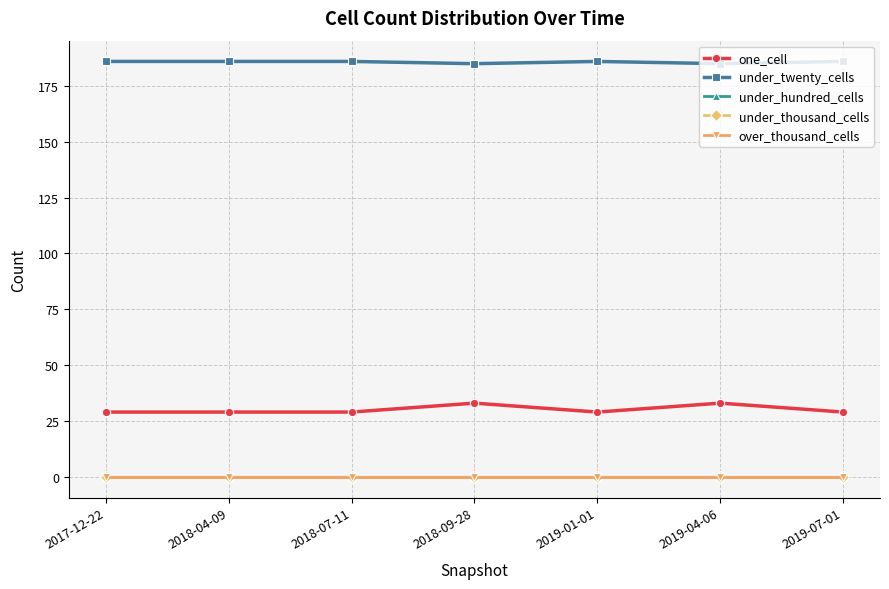

Is this an area chart (filled region under the line)?

No